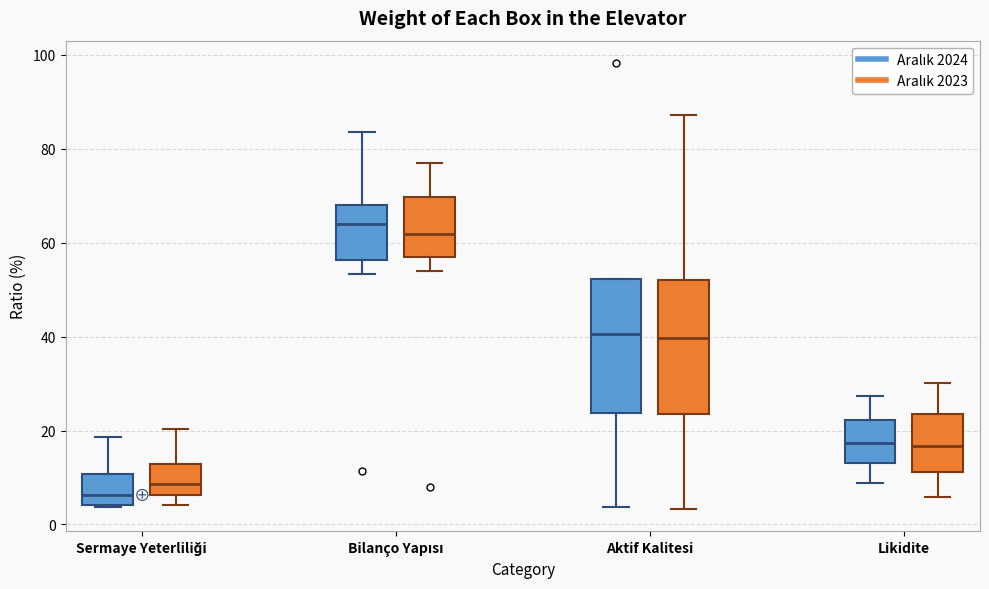

Reading left to right, transcribe this box plot: for each box, give where its median line is, the range the box spans, and where its two whiskers end, as read against the y-axis. The values are not printed on the chart, so give them approximately, as read against the axis.

Sermaye Yeterliliği (Aralık 2024): median 6, box 4 to 10, whiskers 4 to 18
Sermaye Yeterliliği (Aralık 2023): median 8, box 6 to 12, whiskers 4 to 20
Bilanço Yapısı (Aralık 2024): median 64, box 56 to 68, whiskers 54 to 84
Bilanço Yapısı (Aralık 2023): median 62, box 56 to 70, whiskers 54 to 76
Aktif Kalitesi (Aralık 2024): median 40, box 24 to 52, whiskers 4 to 52
Aktif Kalitesi (Aralık 2023): median 40, box 24 to 52, whiskers 4 to 88
Likidite (Aralık 2024): median 18, box 14 to 22, whiskers 8 to 28
Likidite (Aralık 2023): median 16, box 12 to 24, whiskers 6 to 30